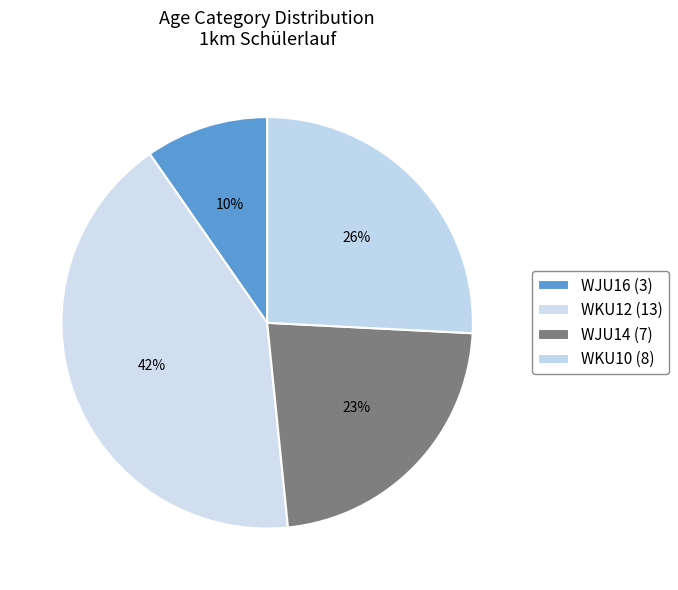

How many slices are in this pie chart?

4